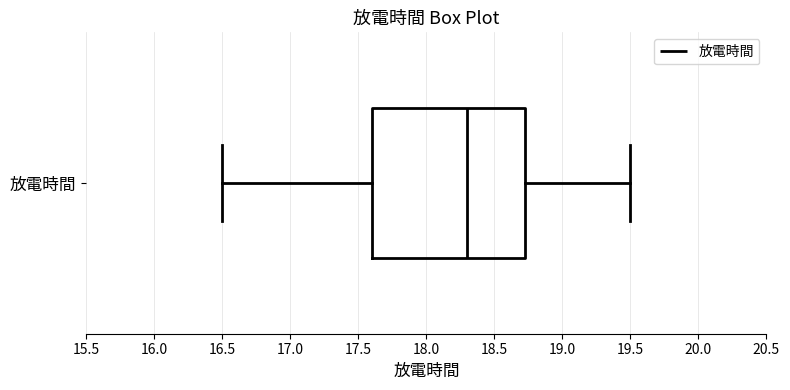

Transcribe this box plot: give where the median line is, the range the box spans, and where the two whiskers end, as read against the x-axis. The values are not printed on the chart, so give them approximately, as read against the axis.

median 18.30, box 17.60 to 18.75, whiskers 16.50 to 19.50